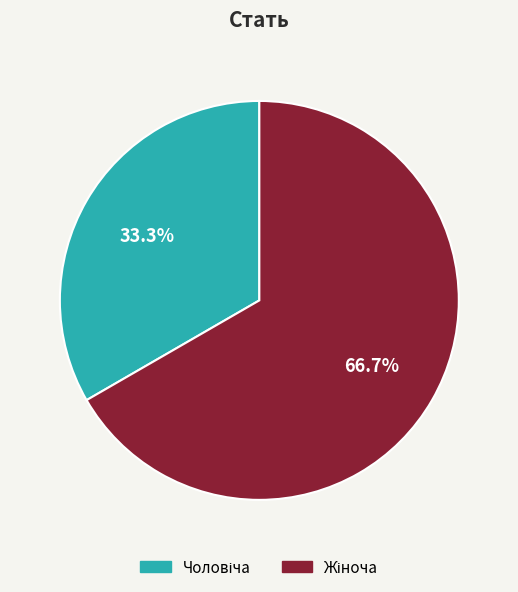

Is there any slice that represents more than half of the pie?

Yes